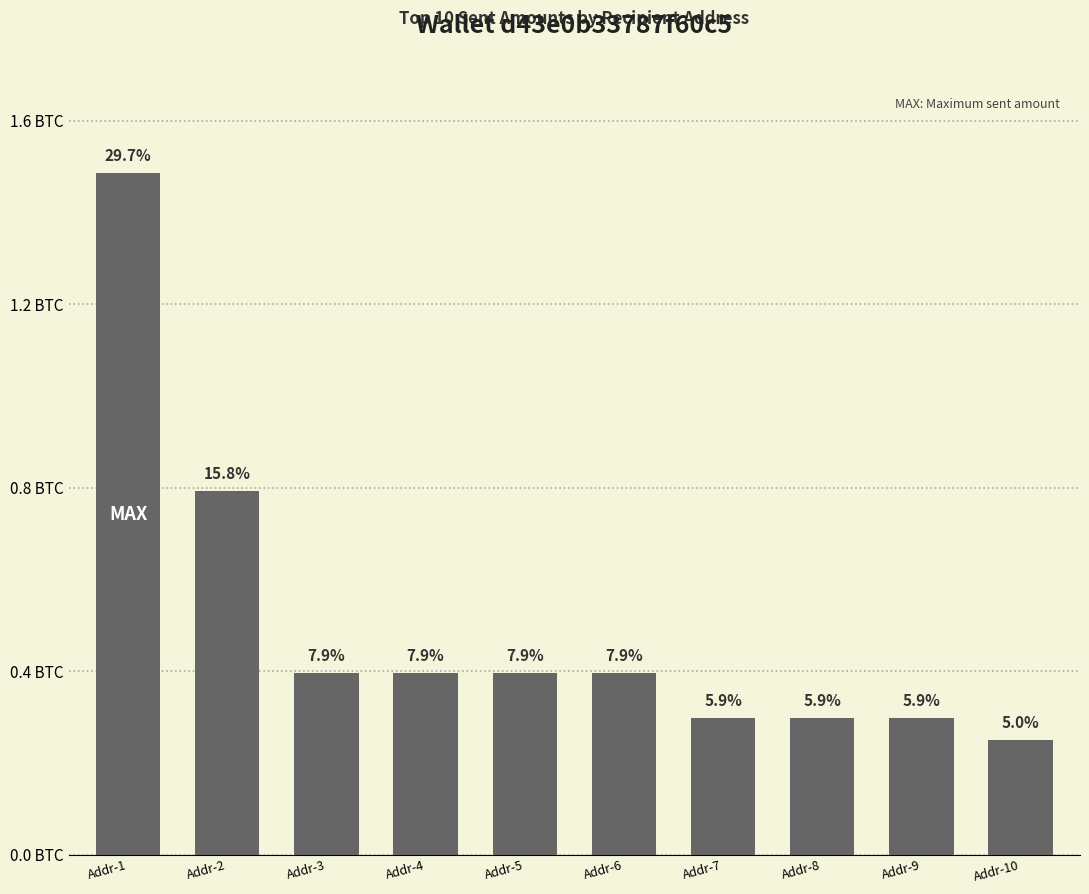

Are the bars horizontal?

No